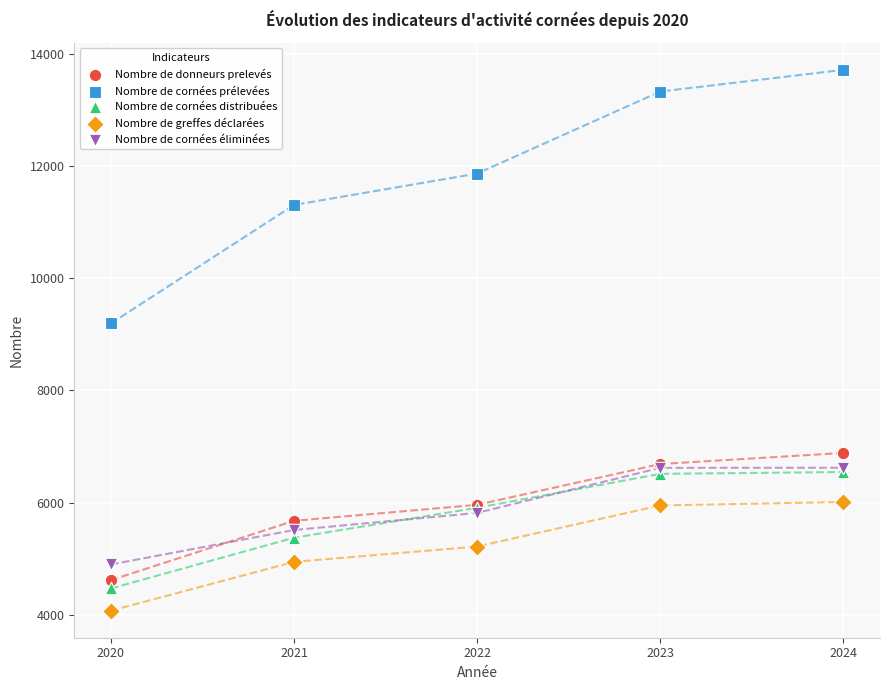

Which series has the largest Y range (max minus min)?

Nombre de cornées prélevées